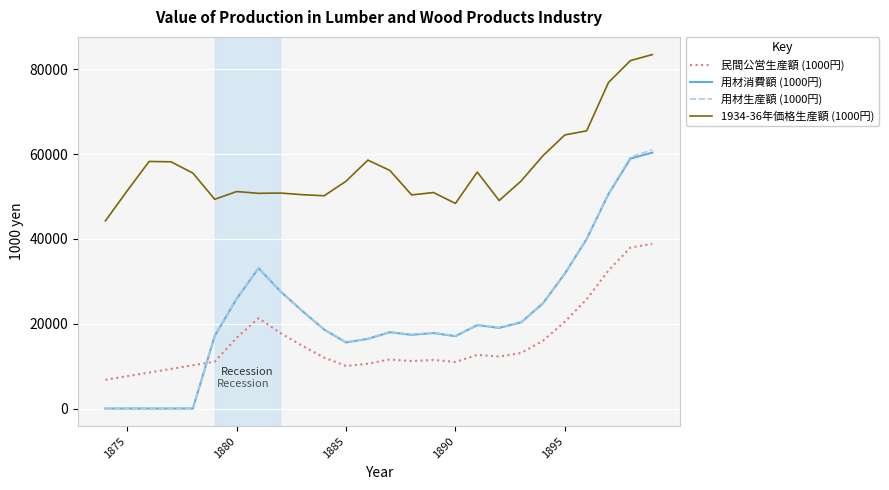

What is the difference between the maximum and minimum values in the 民間公営生産額 (1000円) series?

32078